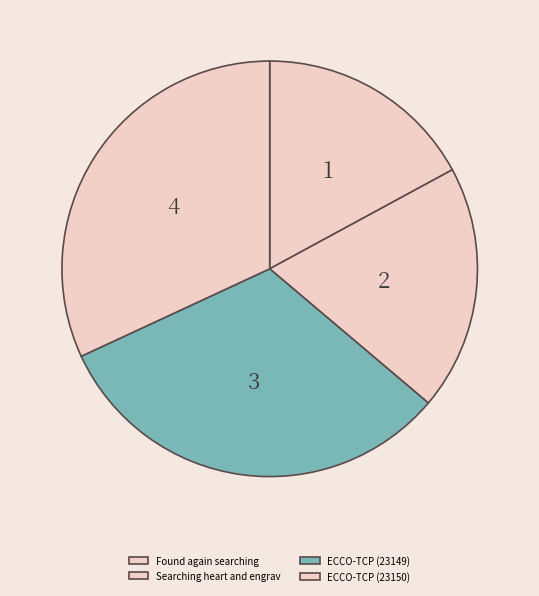

Which category has the biggest portion of the pie?

ECCO-TCP (23150)